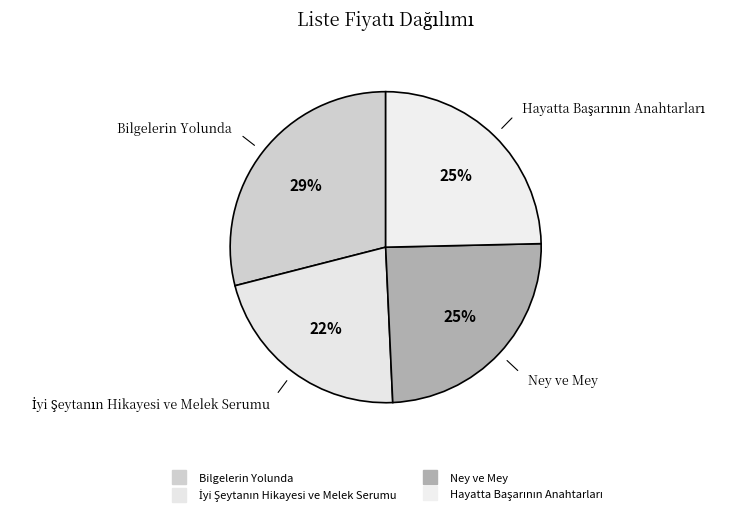

How many segments does this pie chart have?

4